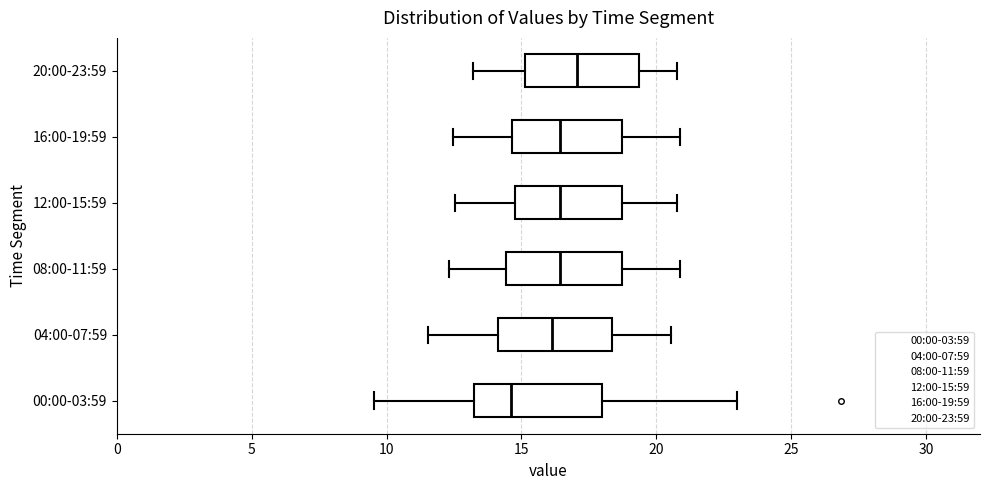

Reading bottom to top, transcribe this box plot: for each box, give where its median line is, the range the box spans, and where its two whiskers end, as read against the x-axis. The values are not printed on the chart, so give them approximately, as read against the axis.

00:00-03:59: median 14.5, box 13.0 to 18.0, whiskers 9.5 to 23.0
04:00-07:59: median 16.0, box 14.0 to 18.5, whiskers 11.5 to 20.5
08:00-11:59: median 16.5, box 14.5 to 18.5, whiskers 12.5 to 21.0
12:00-15:59: median 16.5, box 15.0 to 18.5, whiskers 12.5 to 21.0
16:00-19:59: median 16.5, box 14.5 to 18.5, whiskers 12.5 to 21.0
20:00-23:59: median 17.0, box 15.0 to 19.5, whiskers 13.0 to 21.0